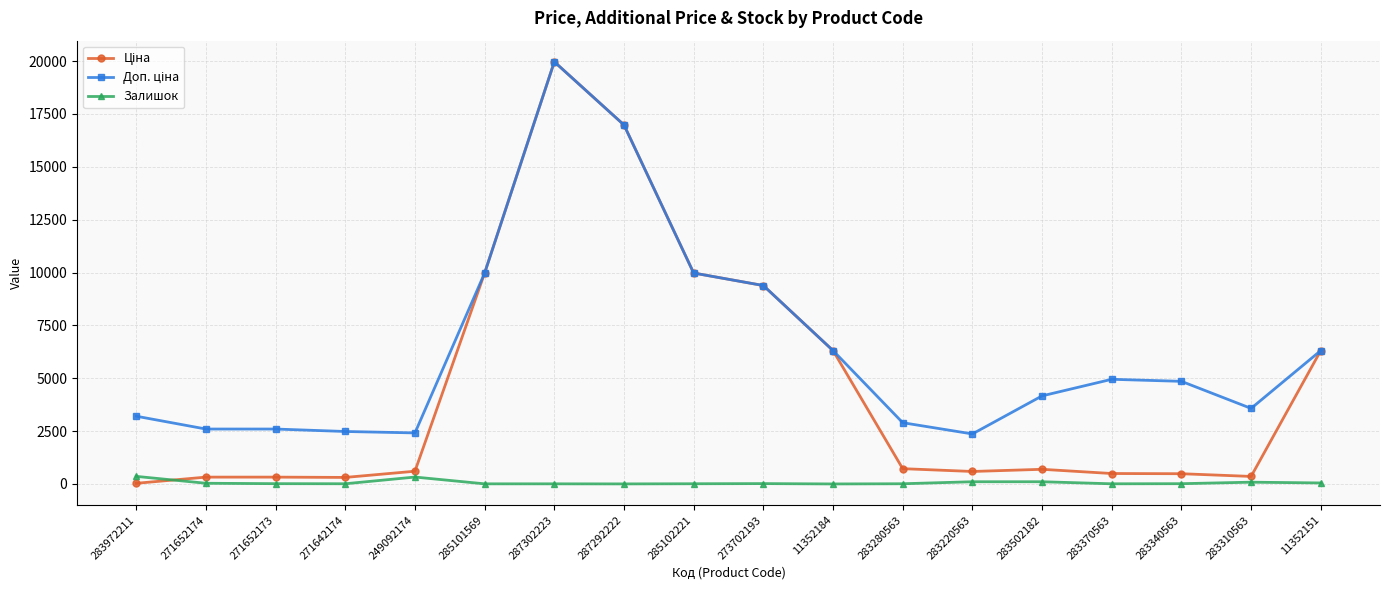

At which category is the sum across all series the highest?

287302223